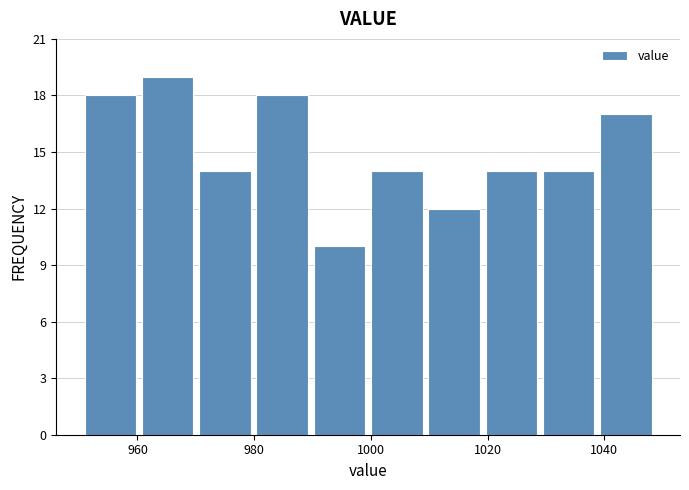

Reading left to right, transcribe this chart: for each bar, give the range it covers on the x-axis and its height. Neither the bar edges nor the heights are printed on the chart, so give them approximately, as read against the axes.

950 to 960: 18
960 to 970: 19
970 to 980: 14
980 to 990: 18
990 to 1000: 10
1000 to 1010: 14
1010 to 1020: 12
1020 to 1028: 14
1028 to 1038: 14
1038 to 1048: 17